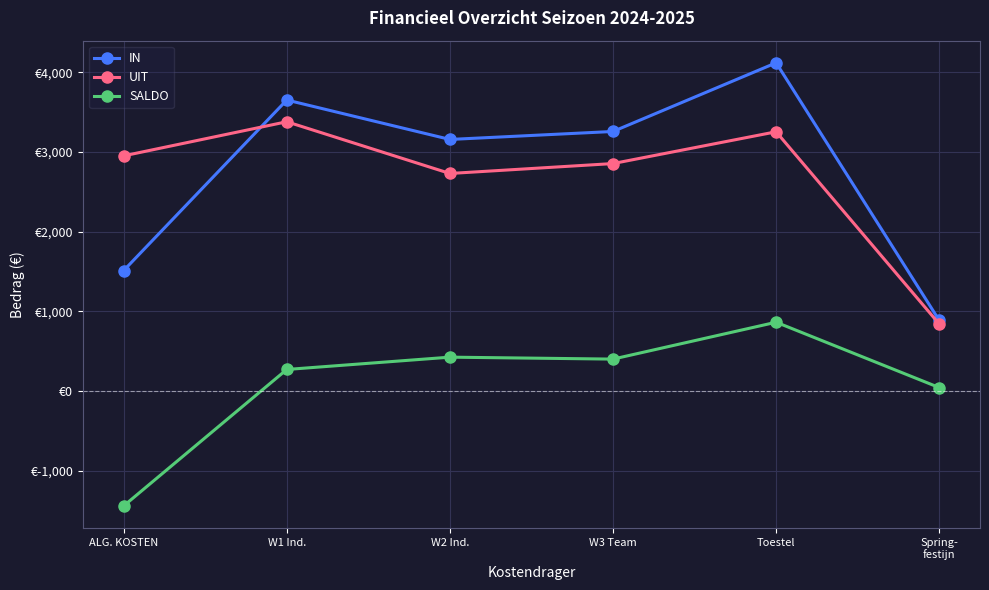

Reading left to right, extract all data points from this chart.

IN: ALG. KOSTEN=1514.0	W1 Ind.=3653.6	W2 Ind.=3158.9	W3 Team=3258.9	Toestel=4120.4	Spring-
festijn=888.5
UIT: ALG. KOSTEN=2953.2	W1 Ind.=3381.1	W2 Ind.=2731.9	W3 Team=2856.3	Toestel=3255.1	Spring-
festijn=843.2
SALDO: ALG. KOSTEN=-1439.2	W1 Ind.=272.5	W2 Ind.=427.0	W3 Team=402.6	Toestel=865.4	Spring-
festijn=45.3